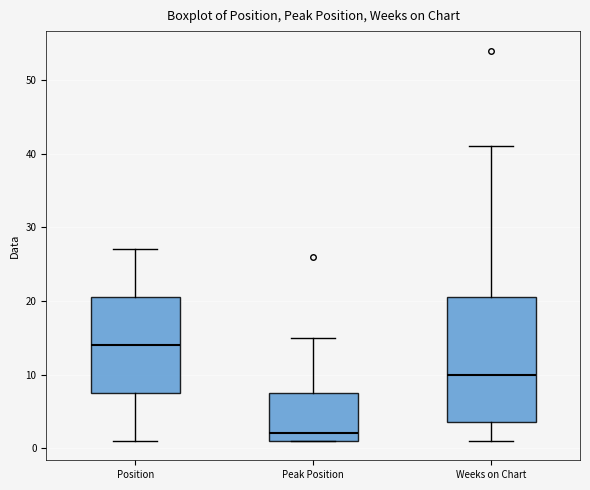

Reading left to right, transcribe this box plot: for each box, give where its median line is, the range the box spans, and where its two whiskers end, as read against the y-axis. The values are not printed on the chart, so give them approximately, as read against the axis.

Position: median 14, box 8 to 21, whiskers 1 to 27
Peak Position: median 2, box 1 to 8, whiskers 1 to 15
Weeks on Chart: median 10, box 4 to 21, whiskers 1 to 41